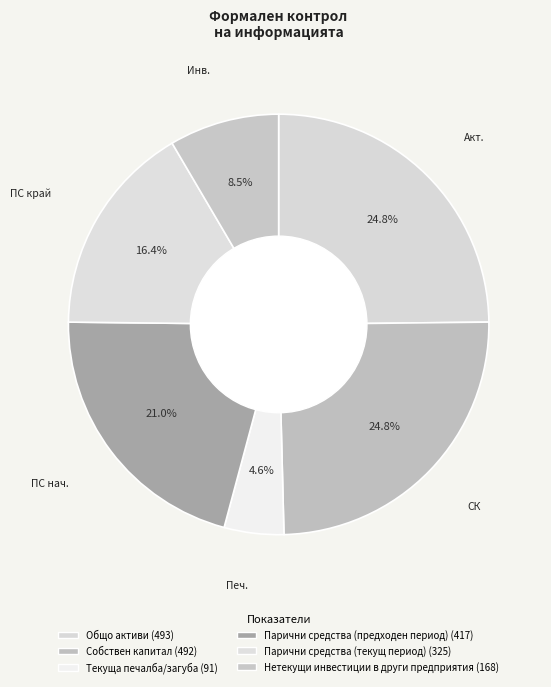

Which category has the biggest portion of the pie?

Общо активи